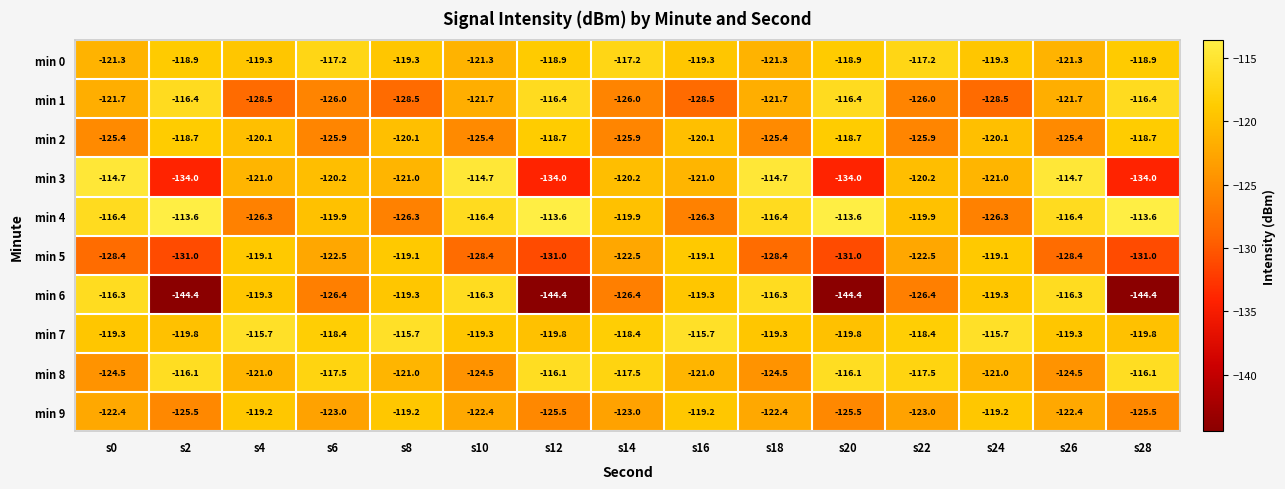

Between s0 and s8, which series saw the biggest shift?

min 4